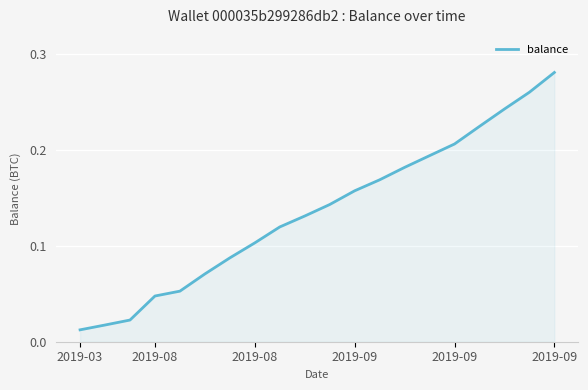

Which category has the highest value across all series?

2019-09